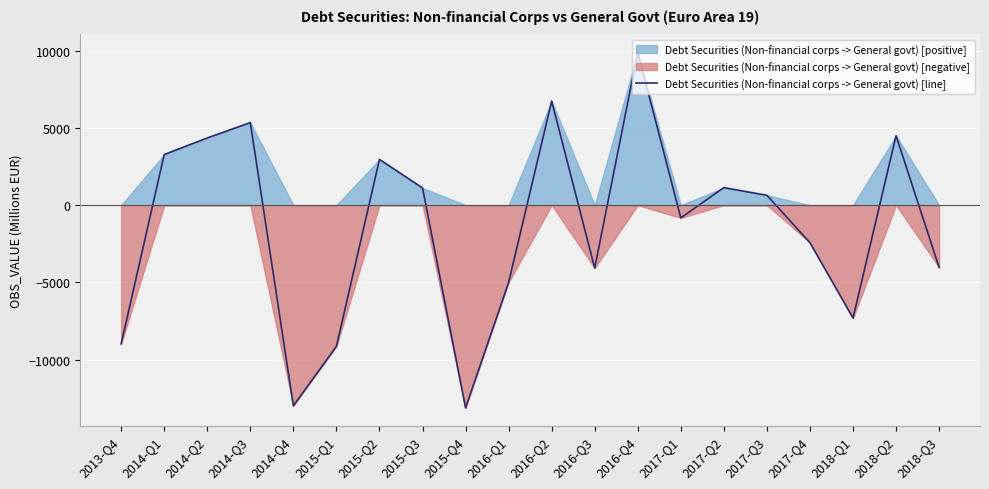

True or false: the data has more than 2 interior local peaks.

True